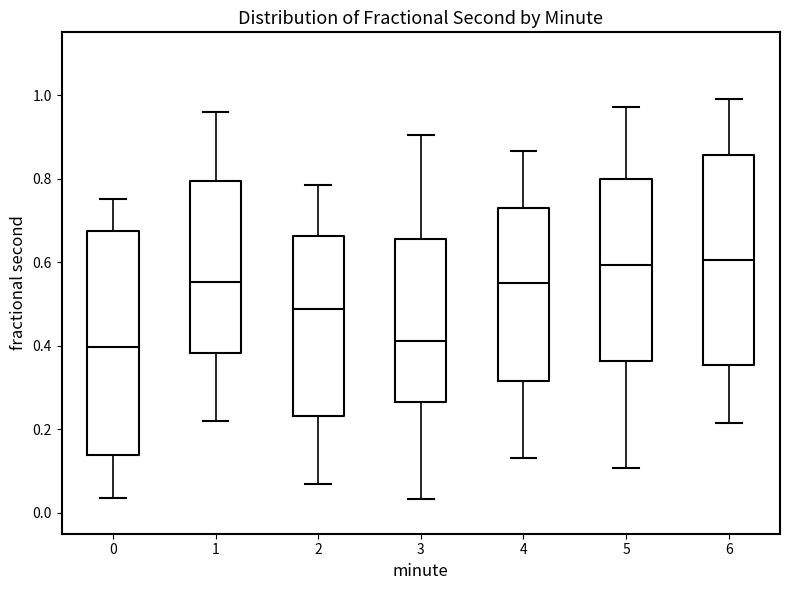

Which box is the tallest, from its lower edge to its upper edge?

0